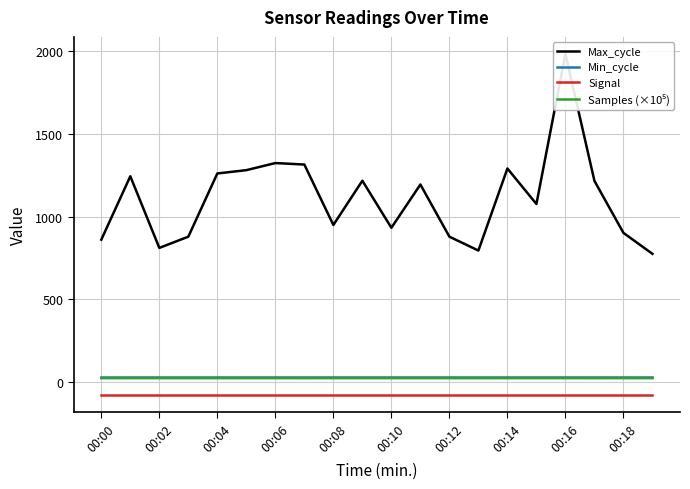

Reading left to right, what are all the values shown in this chart?

Max_cycle: 860.0	1244.0	810.0	878.0	1261.0	1281.0	1324.0	1315.0	949.0	1217.0	932.0	1194.0	878.0	794.0	1291.0	1076.0	1985.0	1216.0	901.0	774.0
Min_cycle: 28.0	28.0	28.0	28.0	28.0	28.0	28.0	28.0	28.0	28.0	28.0	28.0	28.0	28.0	28.0	28.0	28.0	28.0	28.0	28.0
Signal: -80.0	-80.0	-80.0	-80.0	-80.0	-80.0	-80.0	-80.0	-80.0	-80.0	-80.0	-80.0	-80.0	-80.0	-80.0	-80.0	-80.0	-80.0	-80.0	-80.0
Samples (×10⁵): 21.1	21.0	21.0	21.1	21.1	21.0	21.0	20.9	21.0	21.0	21.0	21.0	21.0	21.1	21.0	21.0	21.0	20.9	21.0	21.1